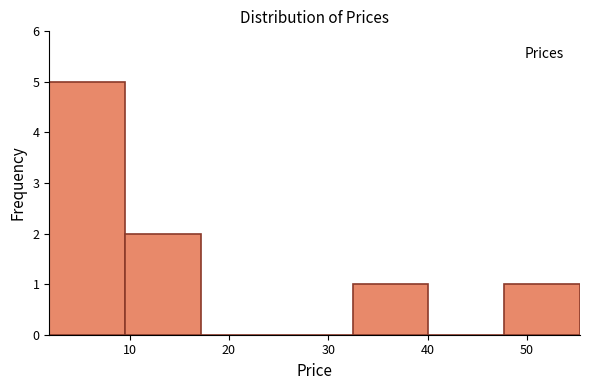

Over which range of the x-axis is the bar tallest?

2 to 10